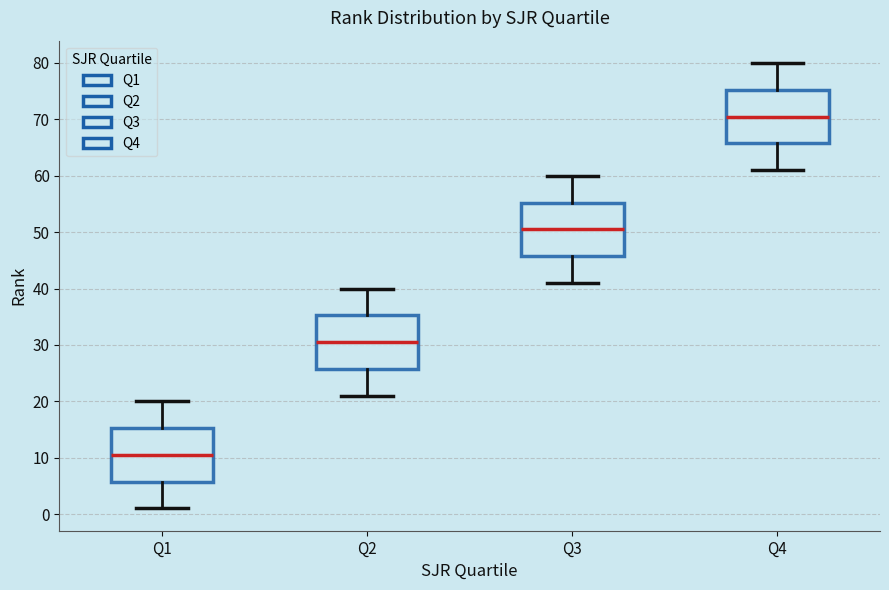

Which box's median line is the highest?

Q4